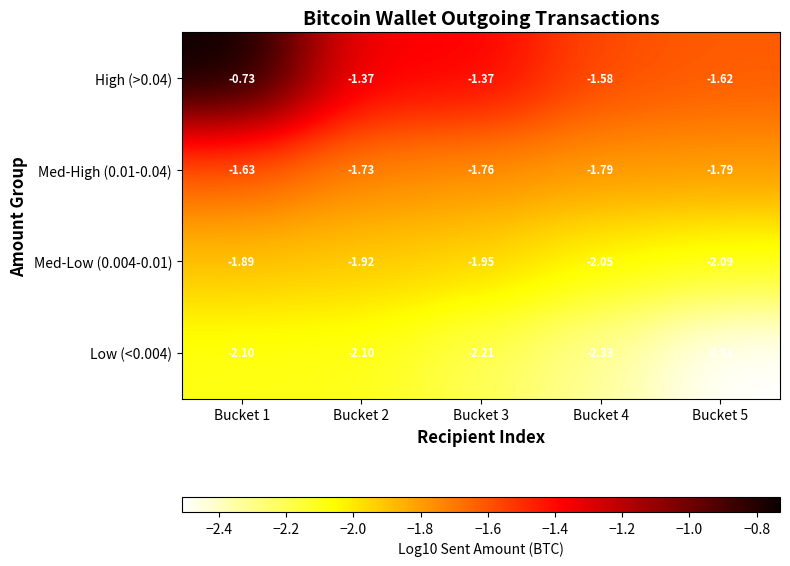

Is the value of High (>0.04) at Bucket 1 greater than the value of Med-Low (0.004-0.01) at Bucket 4?

Yes